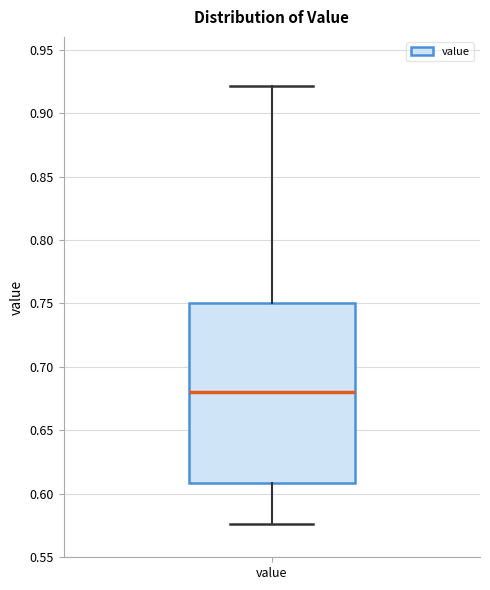

Transcribe this box plot: give where the median line is, the range the box spans, and where the two whiskers end, as read against the y-axis. The values are not printed on the chart, so give them approximately, as read against the axis.

median 0.680, box 0.610 to 0.750, whiskers 0.575 to 0.920